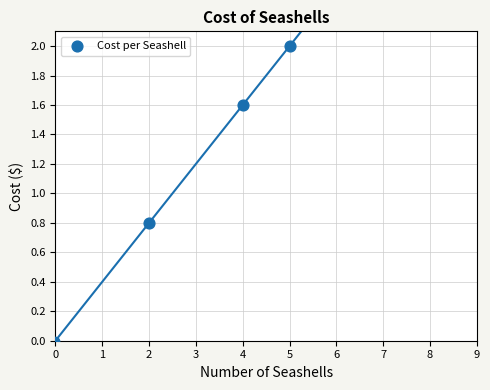

What is the average X value?

3.7